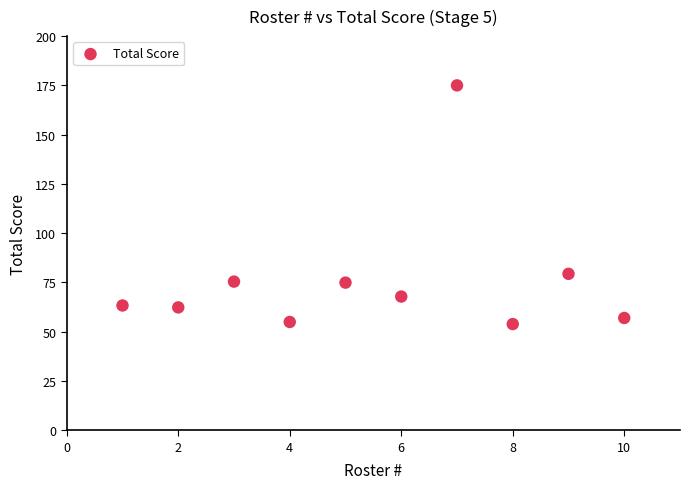

What is the range of Y values (max minus min)?

121.1